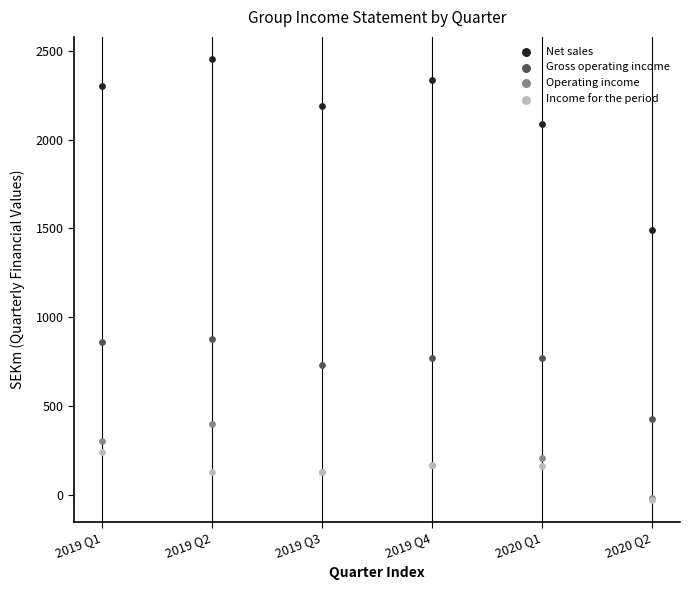

Across all series, what Y value is closest to 1213?

1489.0